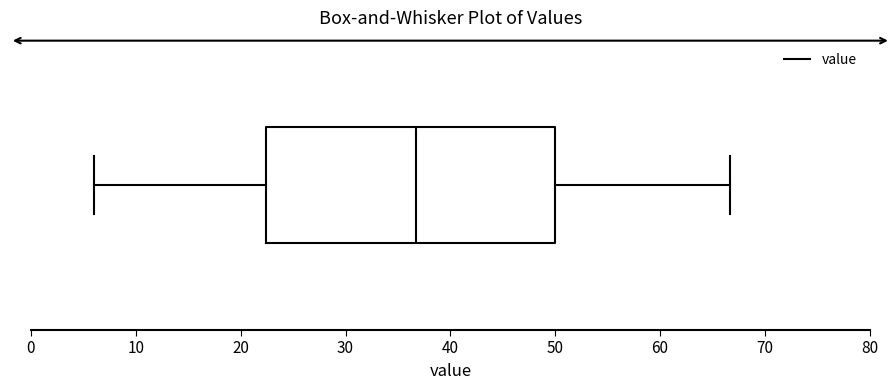

Read this box plot against the x-axis: the position of the median line, the range covered by the box, and the ends of both whiskers. The values are not printed on the chart, so give them approximately, as read against the axis.

median 37, box 22 to 50, whiskers 6 to 67